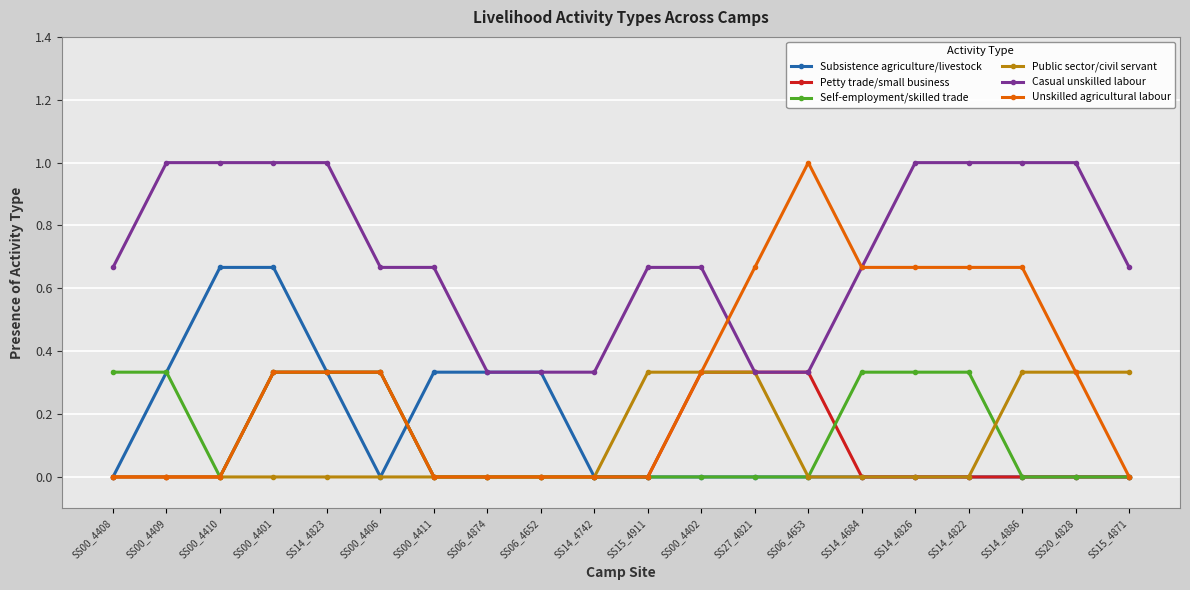

Which series has the widest spread of values?

Unskilled agricultural labour